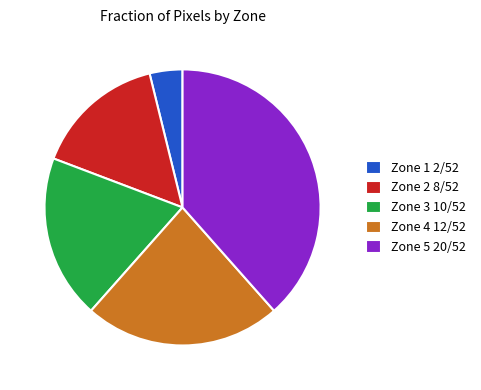

Does Zone 3 represent more than half of the total?

No